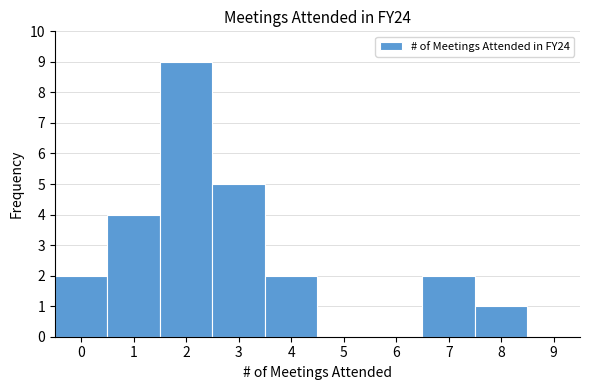

Which range on the x-axis has the tallest bar?

1.5 to 2.5